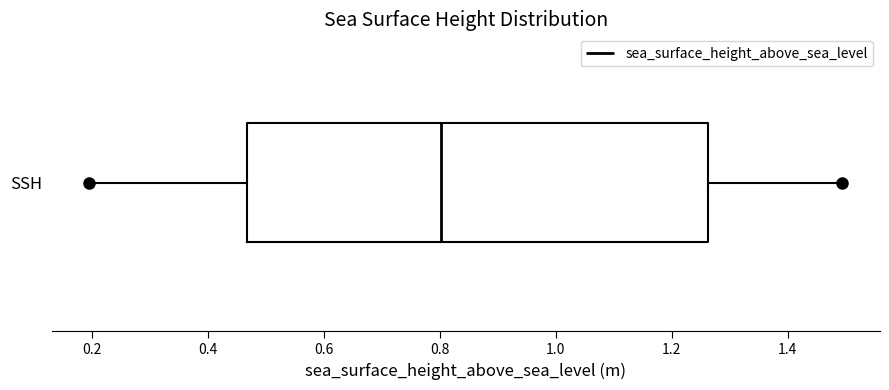

Where does the left whisker of the box for SSH end on the x-axis? The values are not printed on the chart, so give them approximately, as read against the axis.

0.20